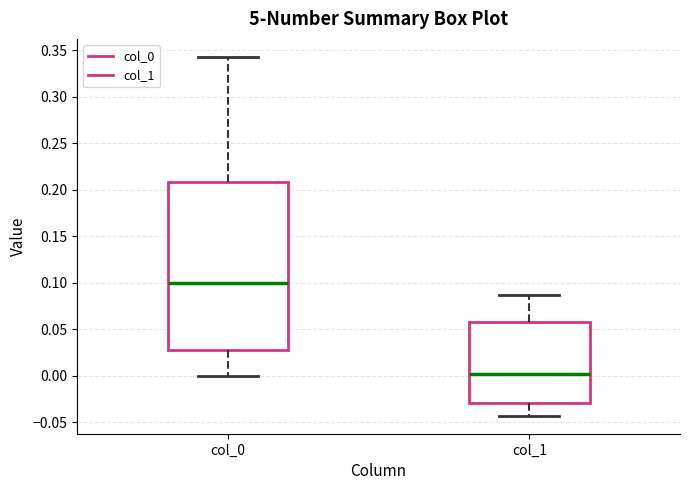

Which box's median line is the lowest?

col_1